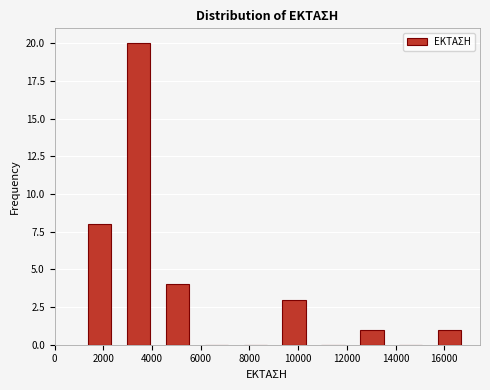

Over which range of the x-axis is the bar tallest?

2600 to 4200